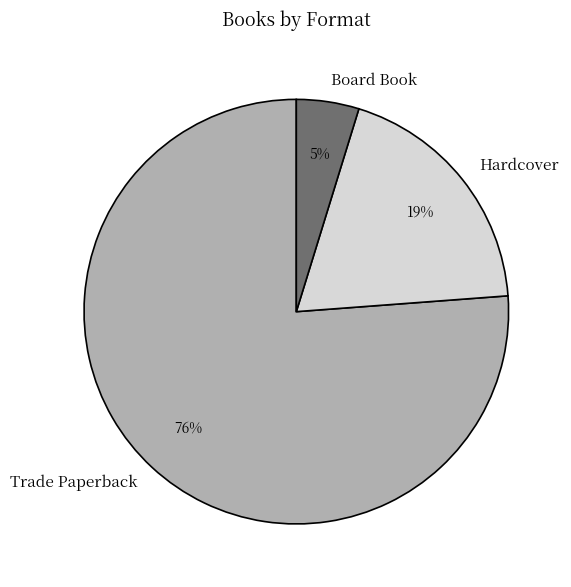

Is the sum of Hardcover and Board Book greater than half?

No